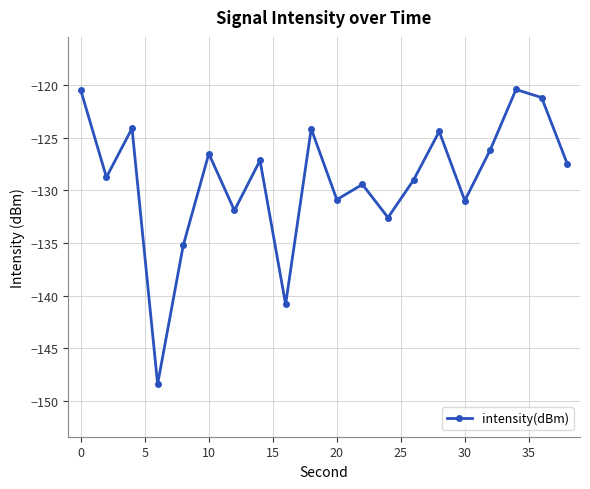

Does the chart have visible grid lines?

Yes